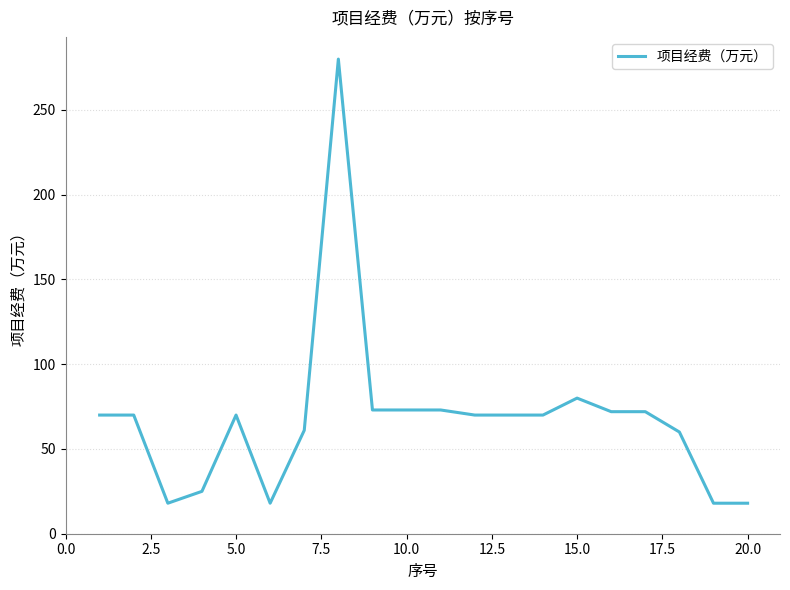

What is the smallest value displayed?

18